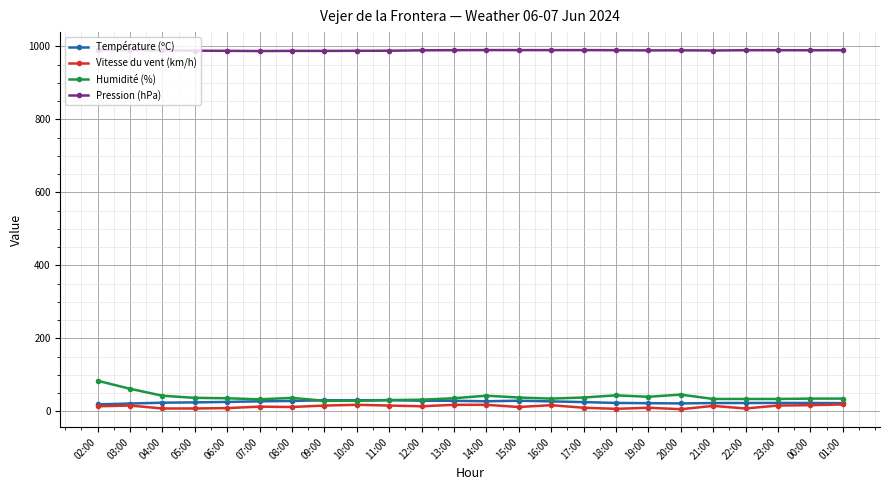

Is the value of Vitesse du vent (km/h) at 23:00 greater than the value of Humidité (%) at 02:00?

No